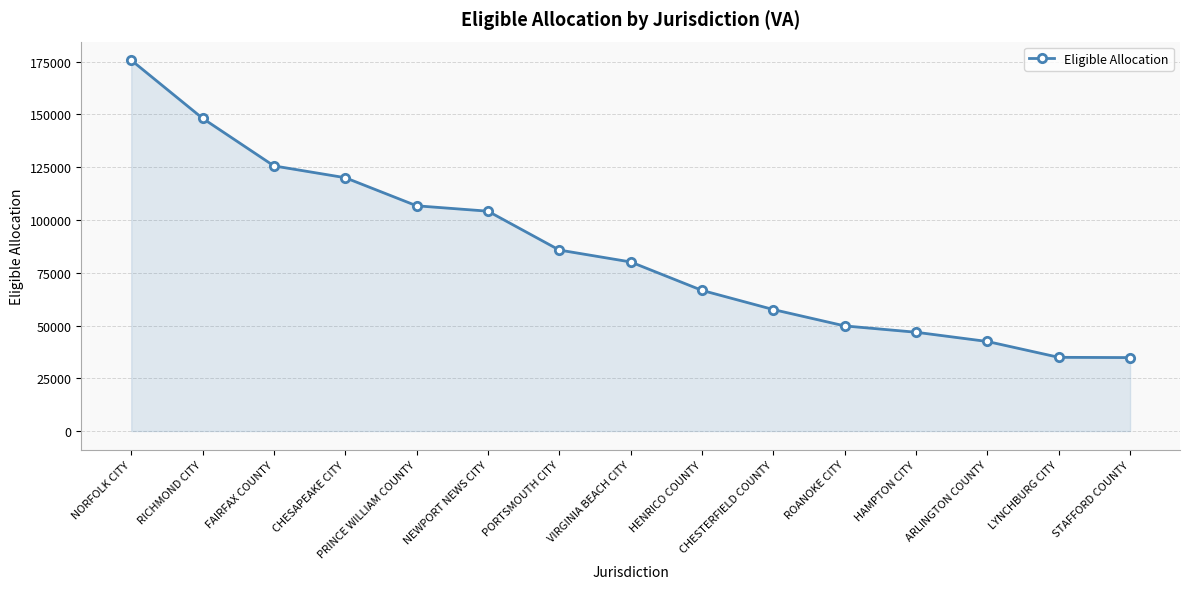

What is the difference between the maximum and second lowest values?

140818